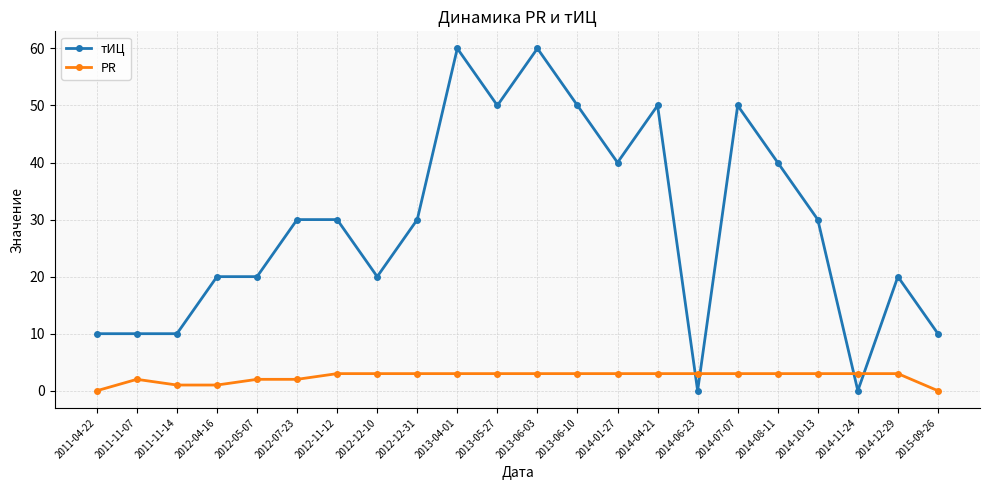

The тИЦ series shows 87 at 2013-05-27. True or false?

False